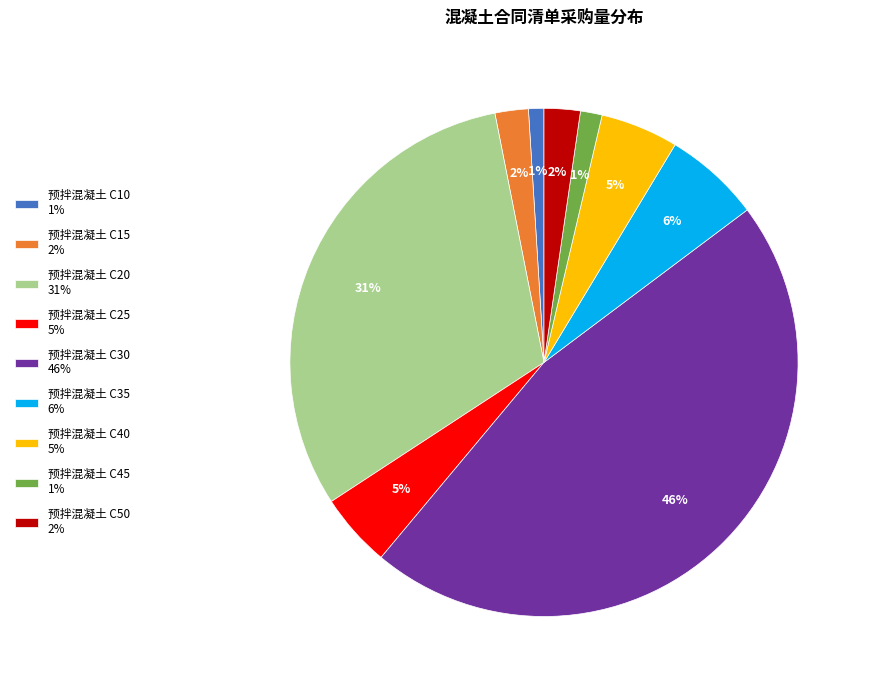

Which slice is the largest?

预拌混凝土 C30